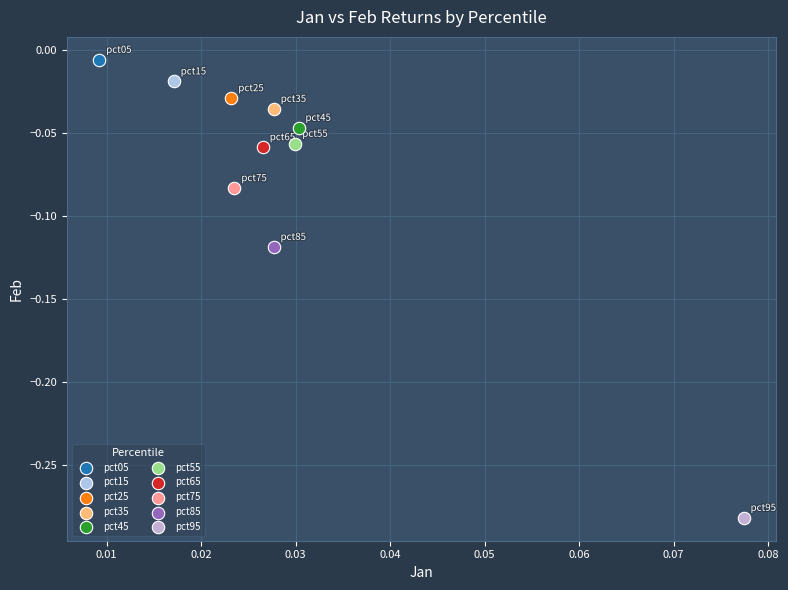

What are all the series names shown in the legend?

pct05, pct15, pct25, pct35, pct45, pct55, pct65, pct75, pct85, pct95